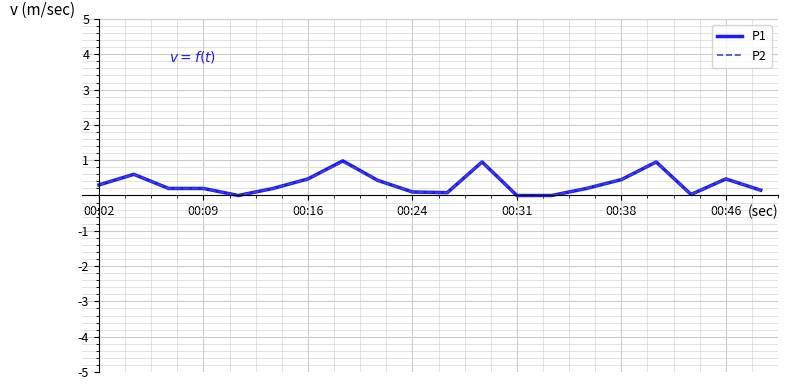

What are all the series names shown in the legend?

P1, P2